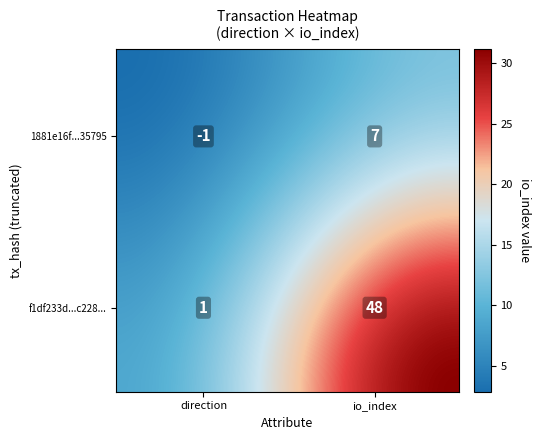

How many data points does each series have?

2